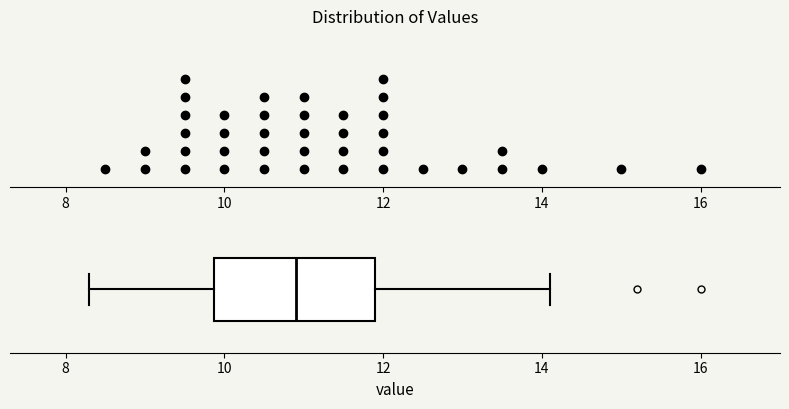

Read this box plot against the x-axis: the position of the median line, the range covered by the box, and the ends of both whiskers. The values are not printed on the chart, so give them approximately, as read against the axis.

median 11.0, box 9.8 to 12.0, whiskers 8.4 to 14.2